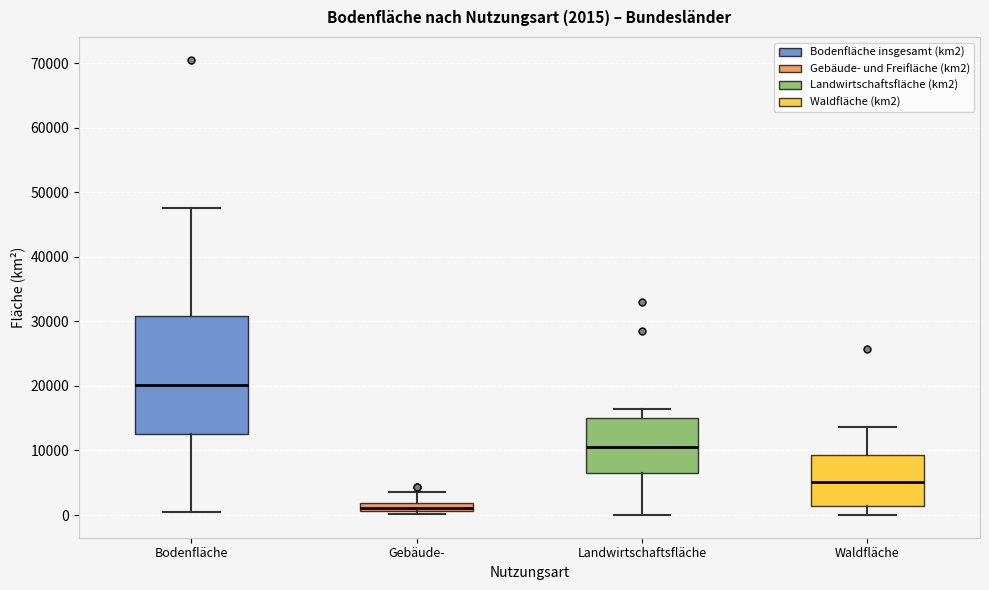

Which box's median line is the highest?

Bodenfläche